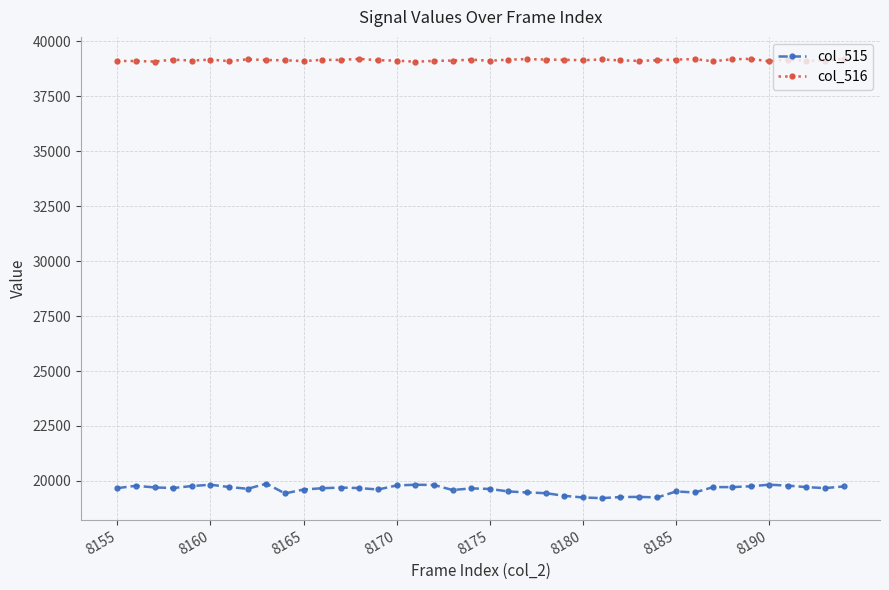

What is the sum of all col_516 values?

1565967